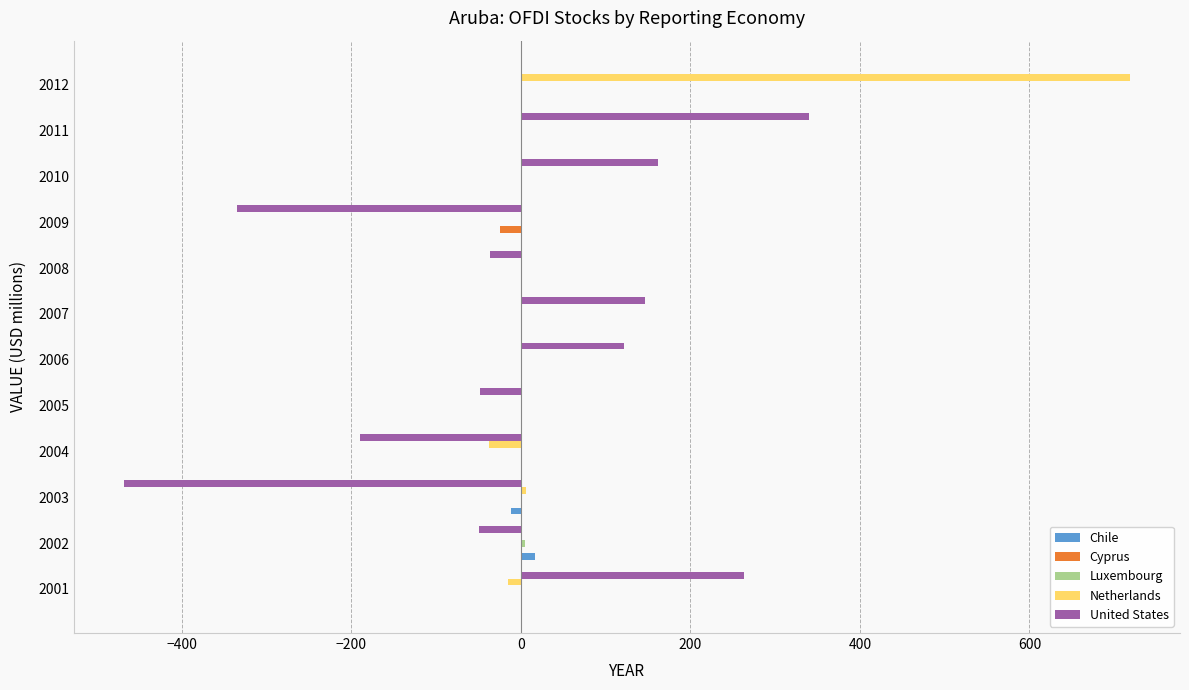

How many series are shown in this chart?

5